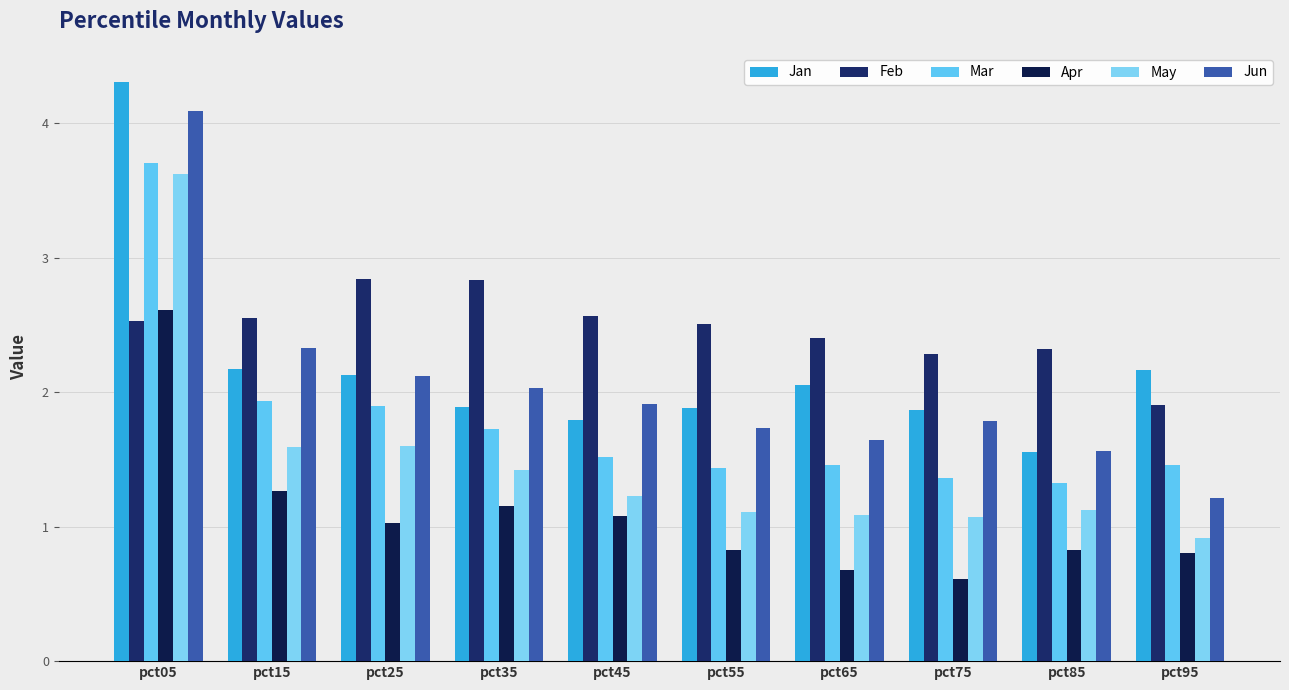

List the labels in order of Jun value, largest first.

pct05, pct15, pct25, pct35, pct45, pct75, pct55, pct65, pct85, pct95